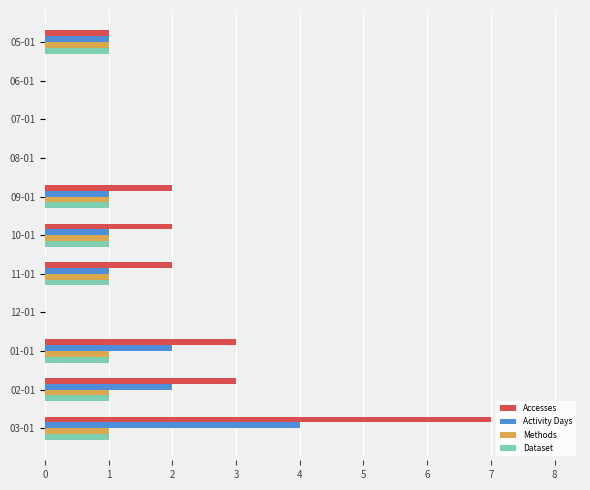

Is it true that Methods equals 2 at 05-01?

False